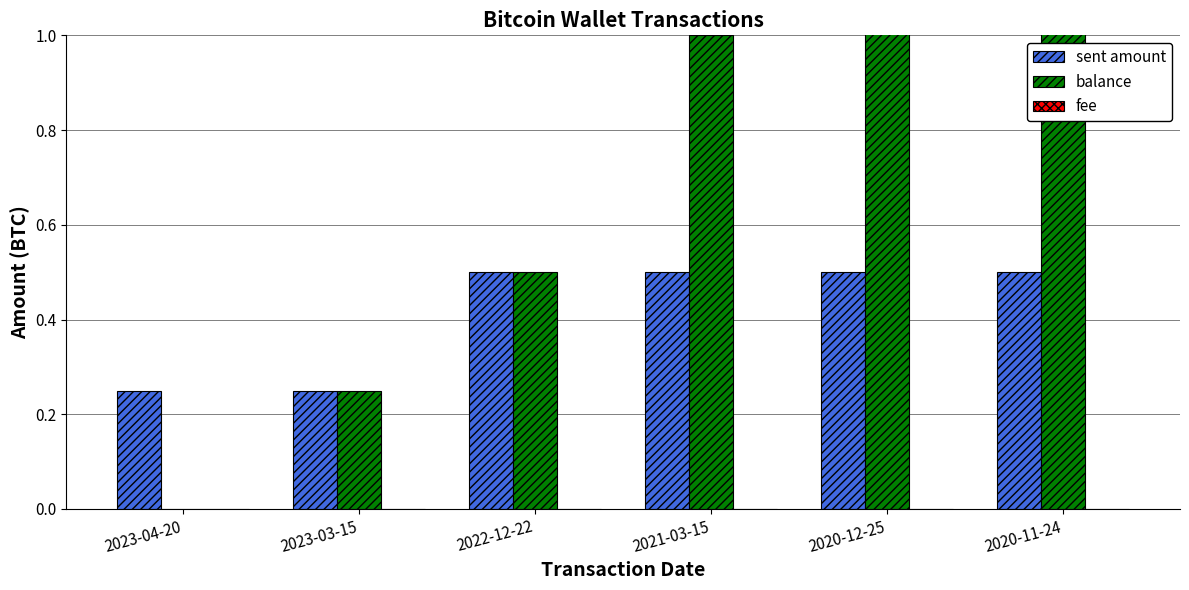

What is the highest value of the sent amount series?

0.5